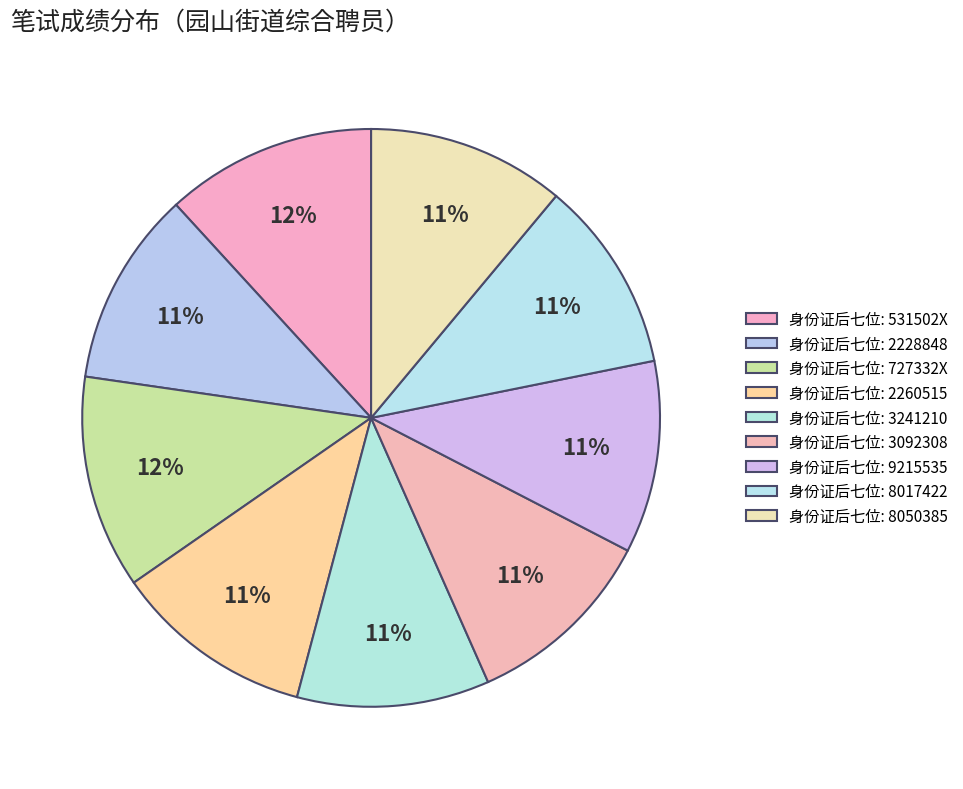

Does any single category account for the majority?

No